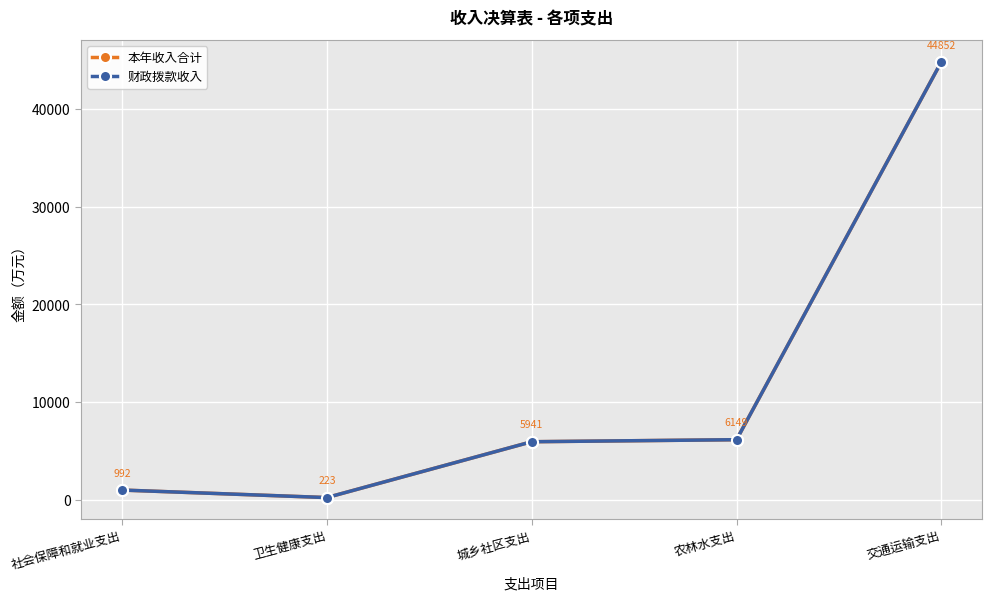

At which label is 财政拨款收入 closest to 22537?

农林水支出